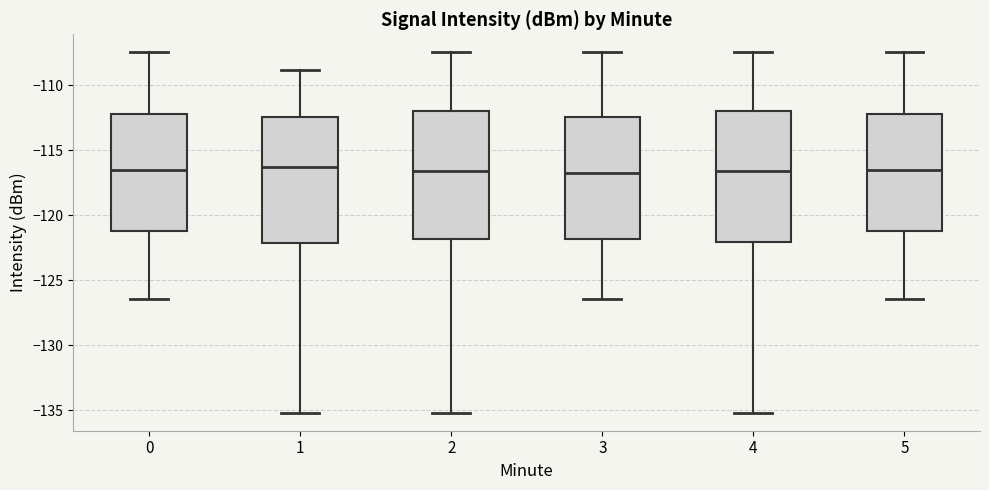

Reading left to right, transcribe this box plot: for each box, give where its median line is, the range the box spans, and where its two whiskers end, as read against the y-axis. The values are not printed on the chart, so give them approximately, as read against the axis.

0: median -116.5, box -121.0 to -112.0, whiskers -126.5 to -107.5
1: median -116.5, box -122.0 to -112.5, whiskers -135.0 to -109.0
2: median -116.5, box -122.0 to -112.0, whiskers -135.0 to -107.5
3: median -117.0, box -122.0 to -112.5, whiskers -126.5 to -107.5
4: median -116.5, box -122.0 to -112.0, whiskers -135.0 to -107.5
5: median -116.5, box -121.0 to -112.0, whiskers -126.5 to -107.5